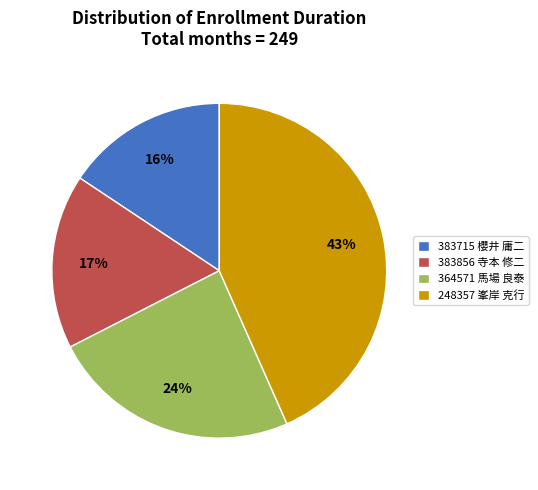

What is the largest slice in the pie chart?

248357 峯岸 克行